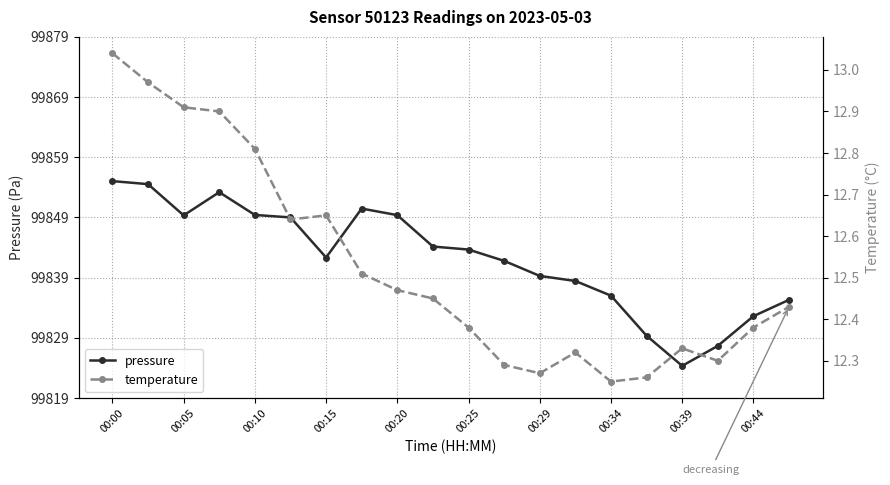

At which label does temperature reach its peak?

00:00